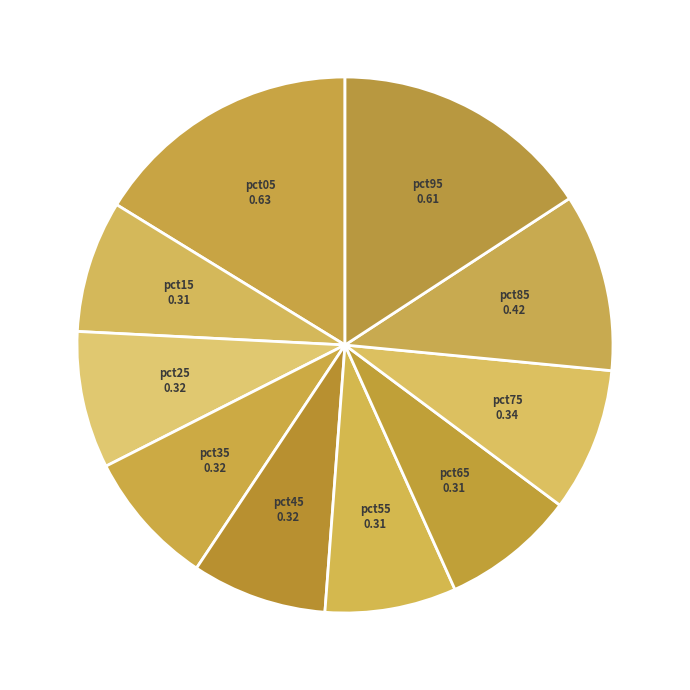

Do pct65 and pct45 together represent more than half of the pie?

No